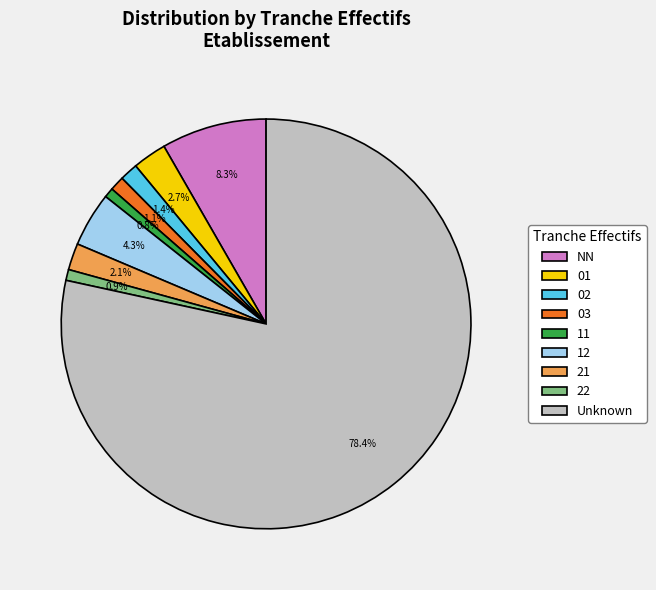

Is there a majority slice in this chart?

Yes